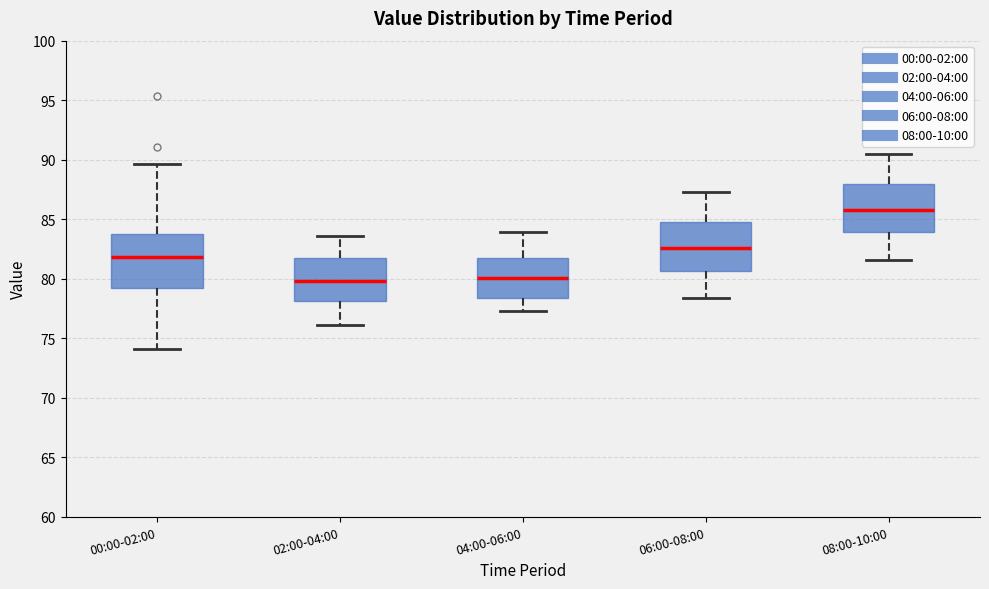

Reading left to right, transcribe this box plot: for each box, give where its median line is, the range the box spans, and where its two whiskers end, as read against the y-axis. The values are not printed on the chart, so give them approximately, as read against the axis.

00:00-02:00: median 82.0, box 79.0 to 84.0, whiskers 74.0 to 89.5
02:00-04:00: median 80.0, box 78.0 to 81.5, whiskers 76.0 to 83.5
04:00-06:00: median 80.0, box 78.5 to 82.0, whiskers 77.5 to 84.0
06:00-08:00: median 82.5, box 80.5 to 85.0, whiskers 78.5 to 87.5
08:00-10:00: median 86.0, box 84.0 to 88.0, whiskers 81.5 to 90.5